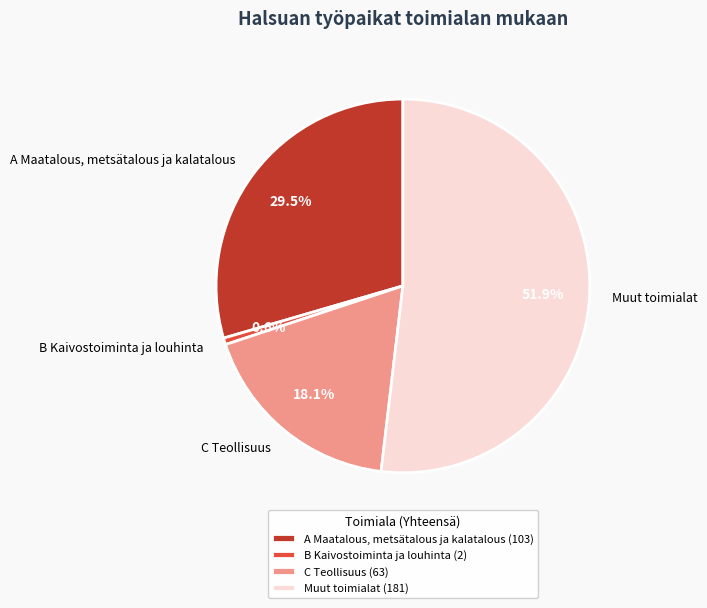

Does any single category account for the majority?

Yes